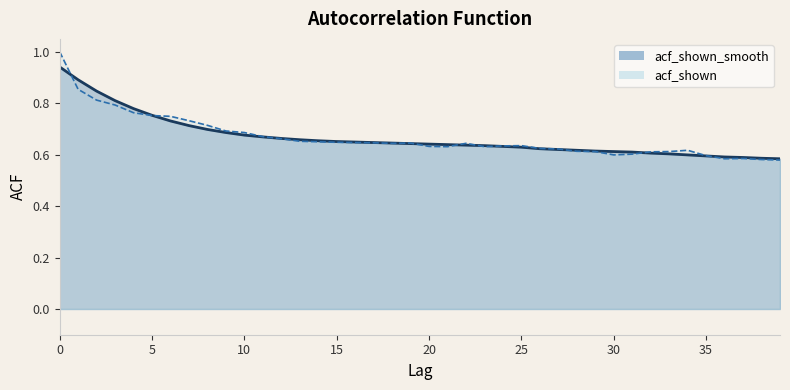

Rank the series at 10 from highest to lowest value.

acf_shown, acf_shown_smooth